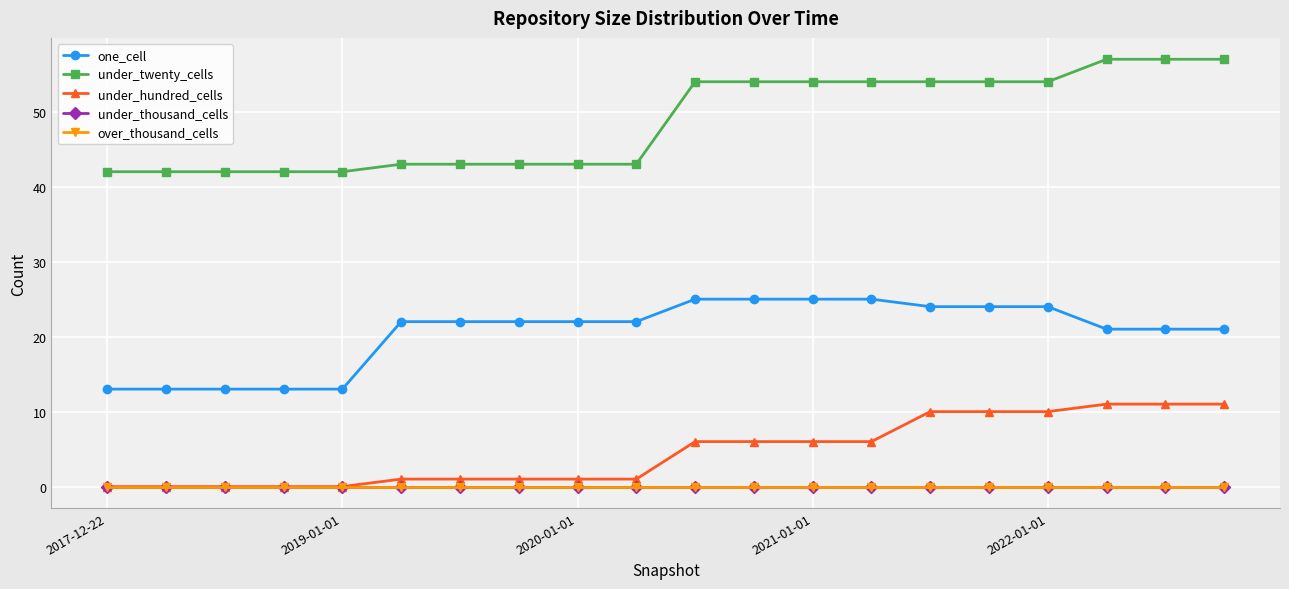

True or false: over_thousand_cells and one_cell cross at least once.

False